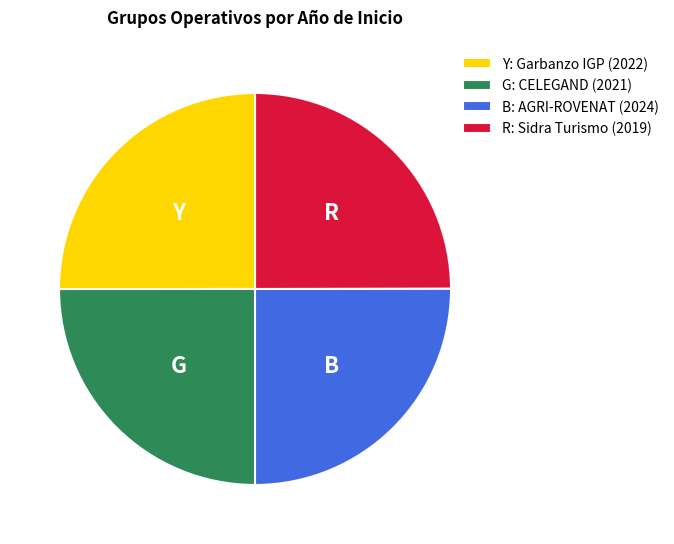

Is G: CELEGAND (2021) the majority of the pie?

No